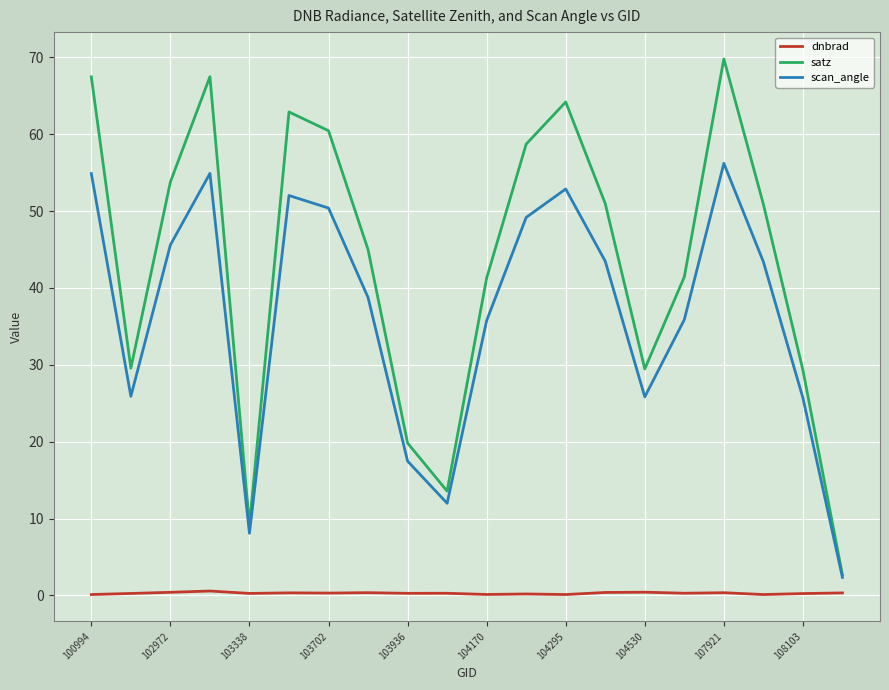

Which series has the largest range (max minus min)?

satz